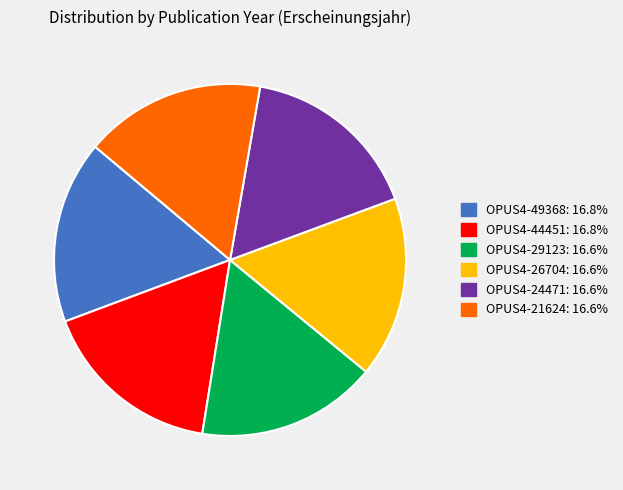

Does OPUS4-44451 account for over 50% of the chart?

No